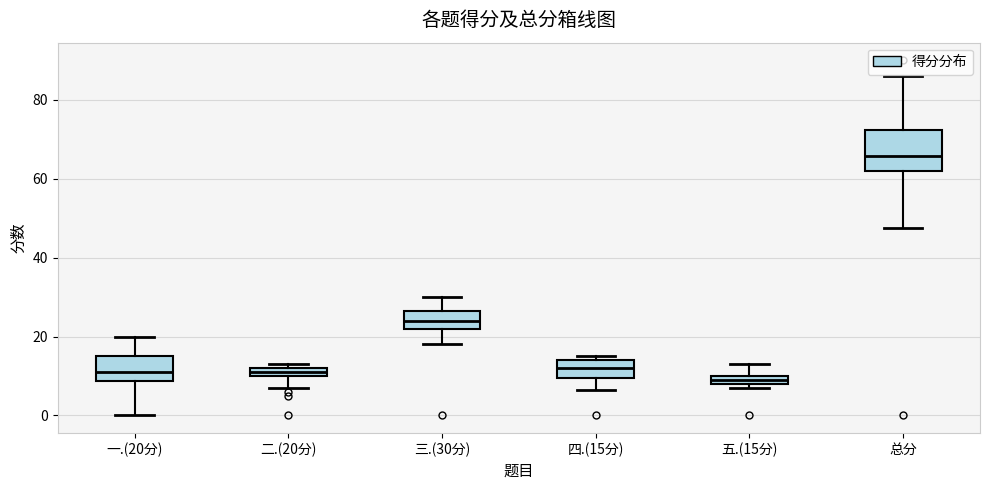

Which box has the lowest median line?

五.(15分)